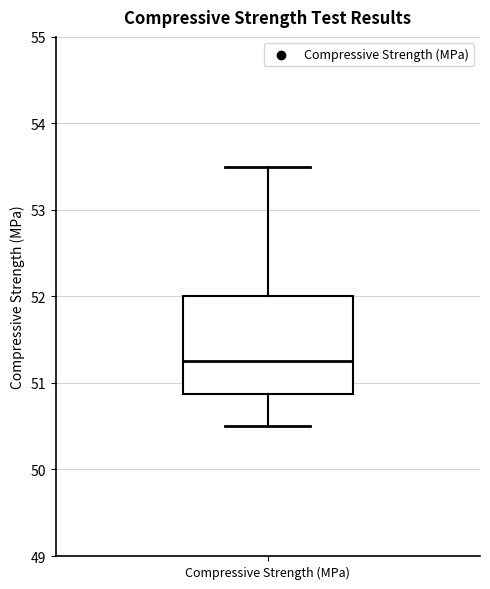

Transcribe this box plot: give where the median line is, the range the box spans, and where the two whiskers end, as read against the y-axis. The values are not printed on the chart, so give them approximately, as read against the axis.

median 51.3, box 50.9 to 52.0, whiskers 50.5 to 53.5